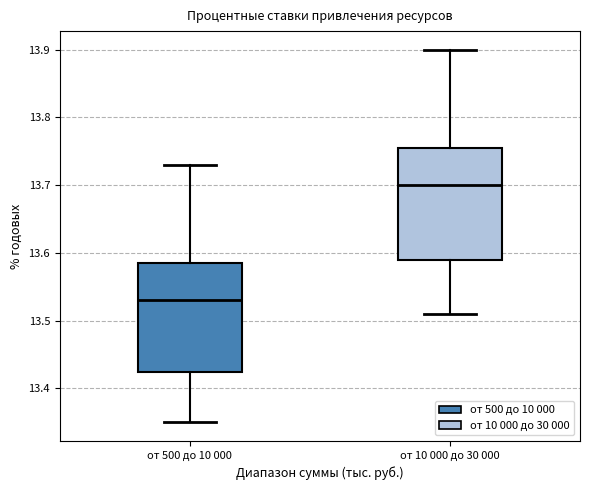

Reading left to right, transcribe this box plot: for each box, give where its median line is, the range the box spans, and where its two whiskers end, as read against the y-axis. The values are not printed on the chart, so give them approximately, as read against the axis.

от 500 до 10 000: median 13.53, box 13.43 to 13.59, whiskers 13.35 to 13.73
от 10 000 до 30 000: median 13.70, box 13.59 to 13.76, whiskers 13.51 to 13.90